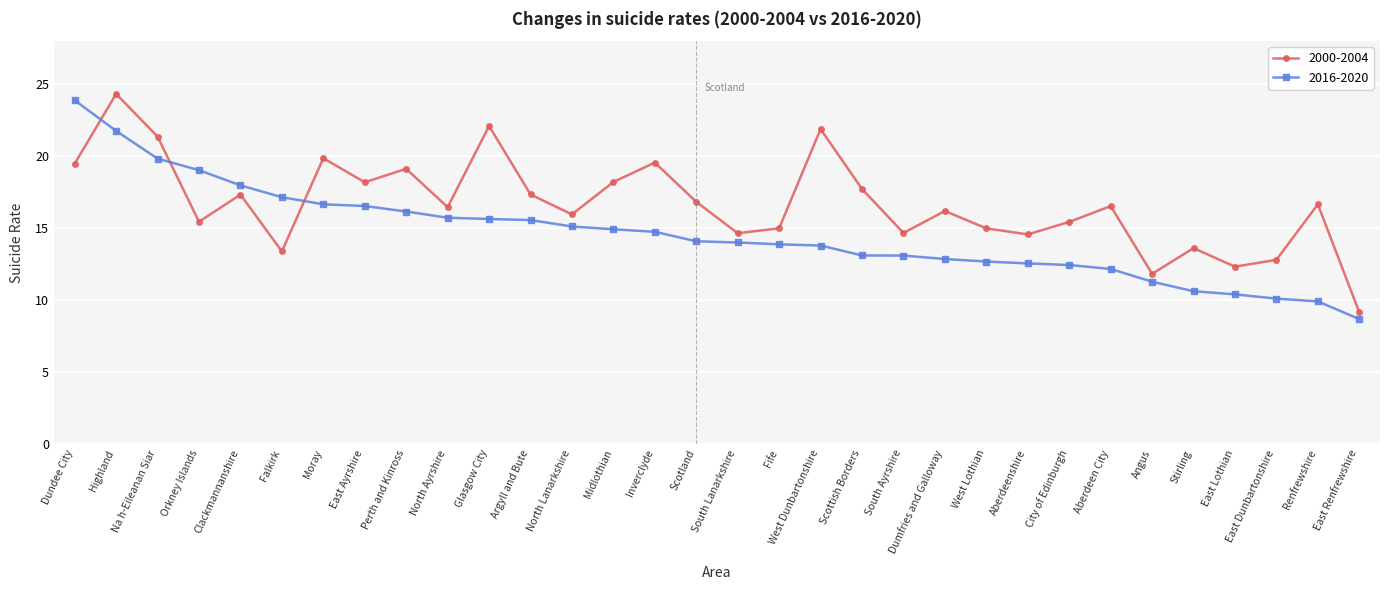

Count the number of categories in the chart.

32